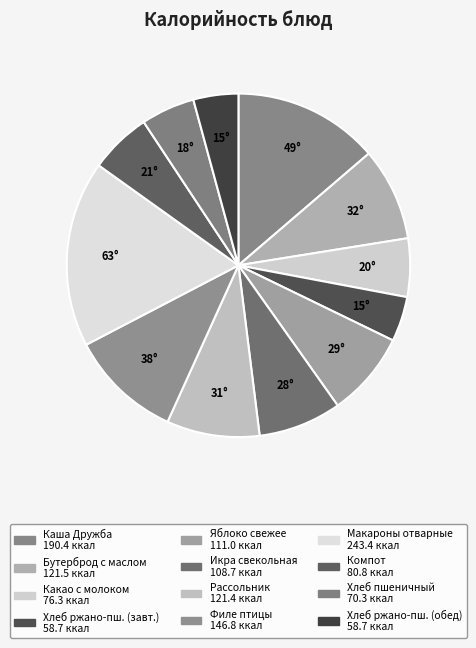

How many segments does this pie chart have?

12